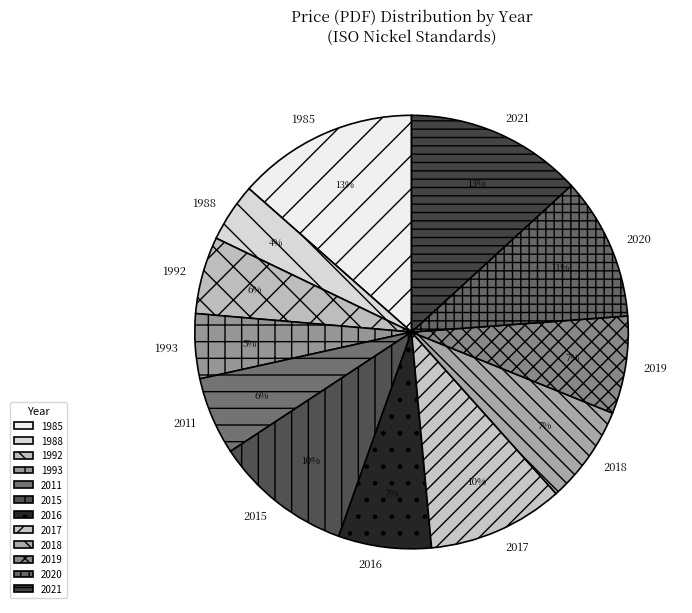

To the nearest percent, what is the difference between the largest and smallest slice percentages?

9%